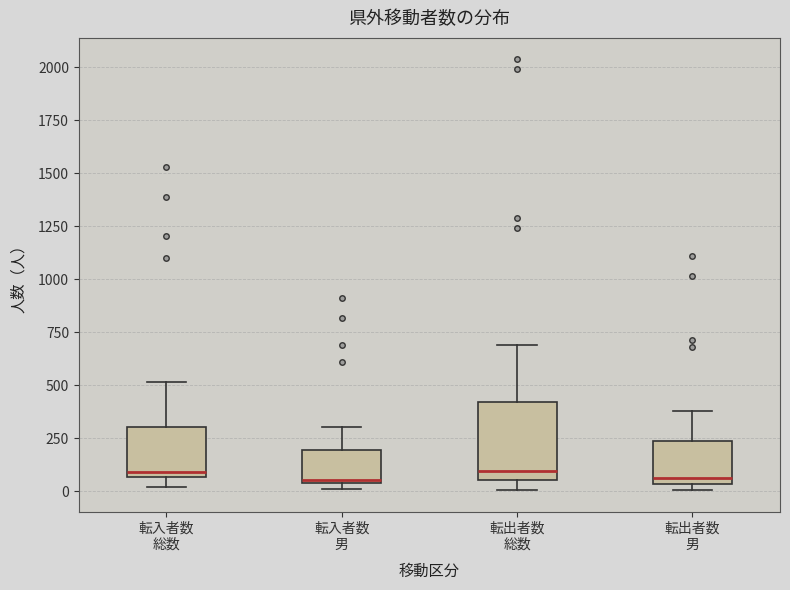

Where is the upper edge of the box for 転出者数 総数 on the y-axis? The values are not printed on the chart, so give them approximately, as read against the axis.

400